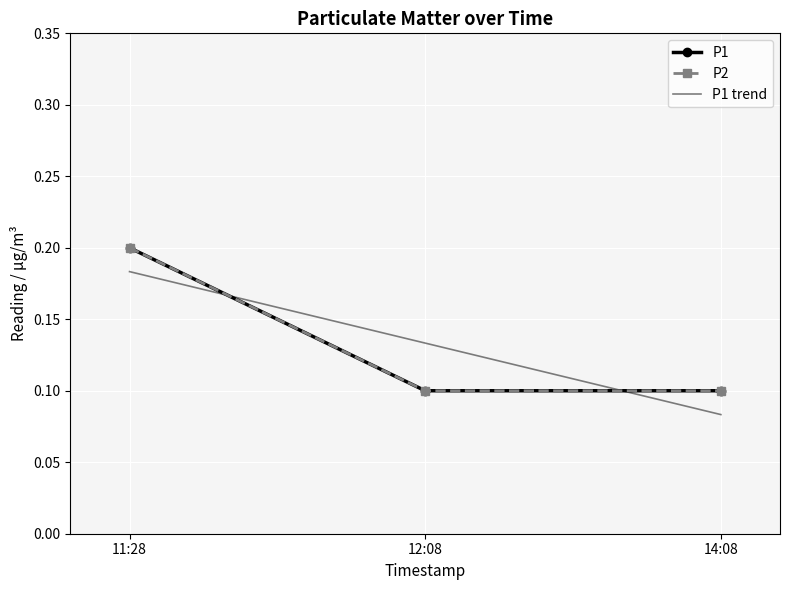

The value of P1 trend at 12:08 is 0.1. True or false?

False